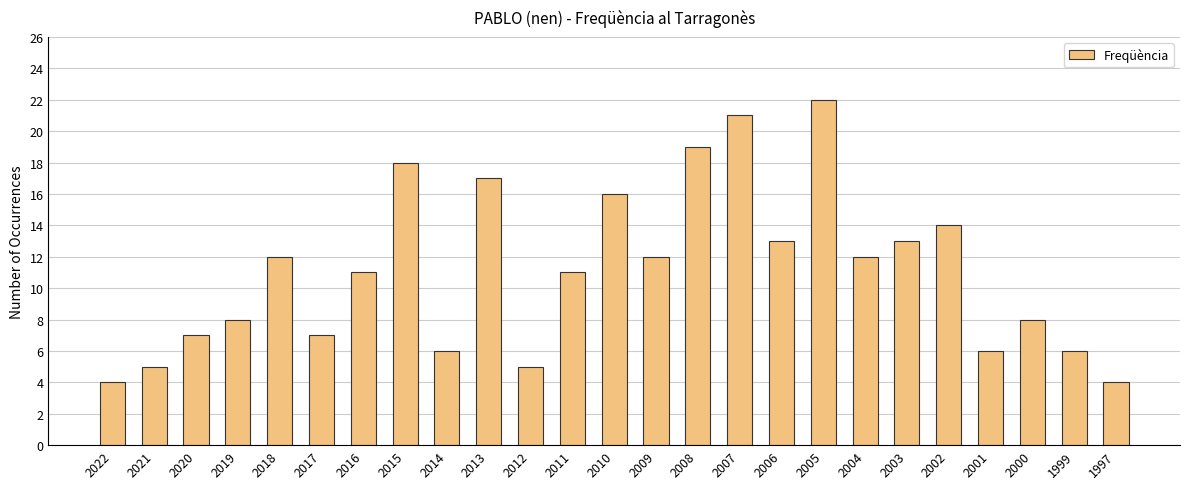

Reading left to right, list all the values displayed in this chart.

2022=4	2021=5	2020=7	2019=8	2018=12	2017=7	2016=11	2015=18	2014=6	2013=17	2012=5	2011=11	2010=16	2009=12	2008=19	2007=21	2006=13	2005=22	2004=12	2003=13	2002=14	2001=6	2000=8	1999=6	1997=4